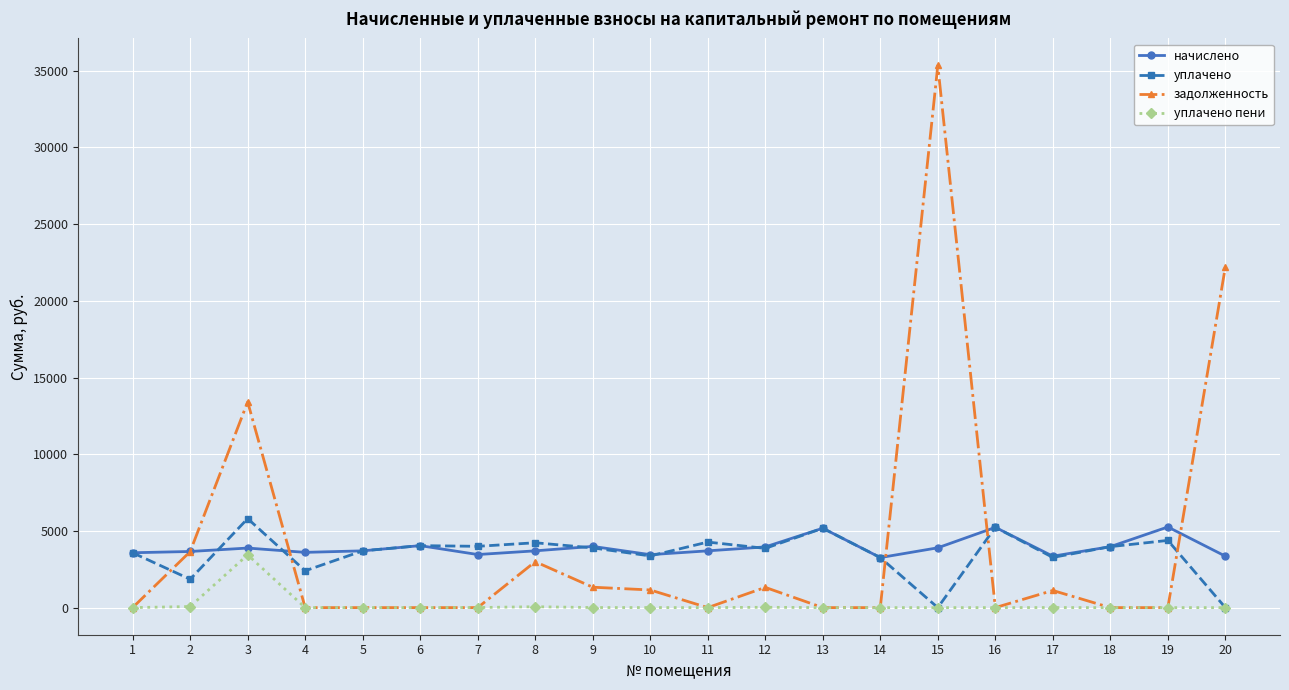

The value of начислено at 18 is 1315.8. True or false?

False